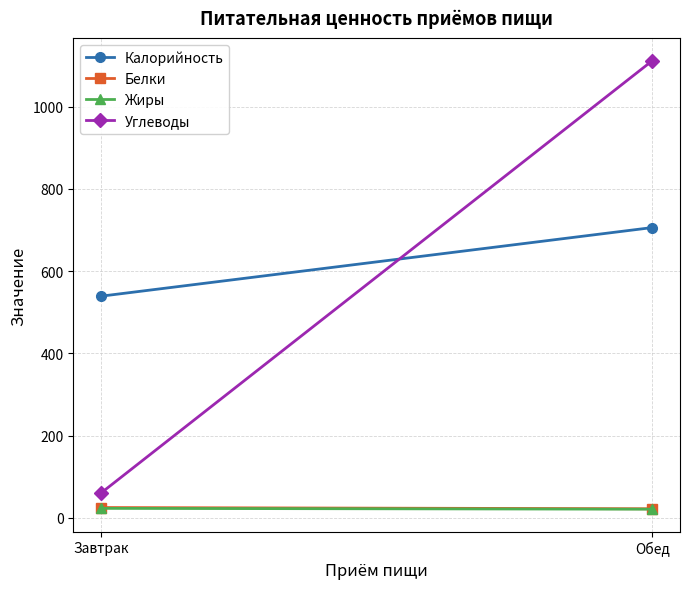

How many categories are shown in the chart?

2